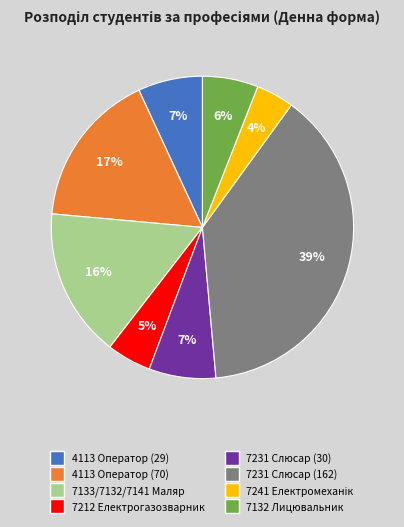

Is it true that 4113 Оператор (29) is 7% of the pie?

True